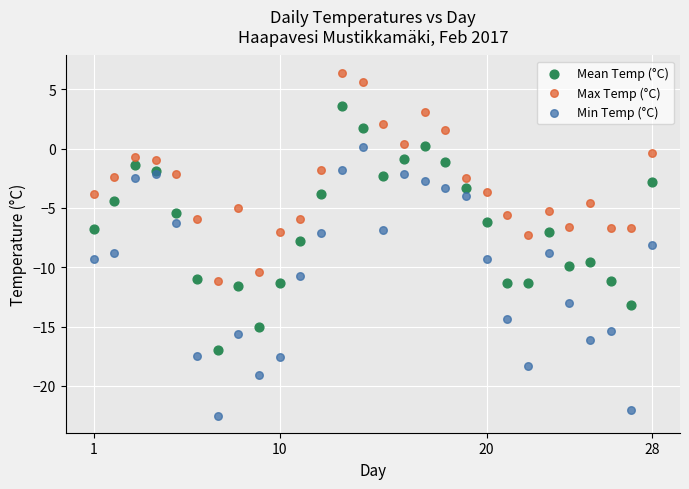

Which series reaches the minimum Y coordinate?

Min Temp (°C)